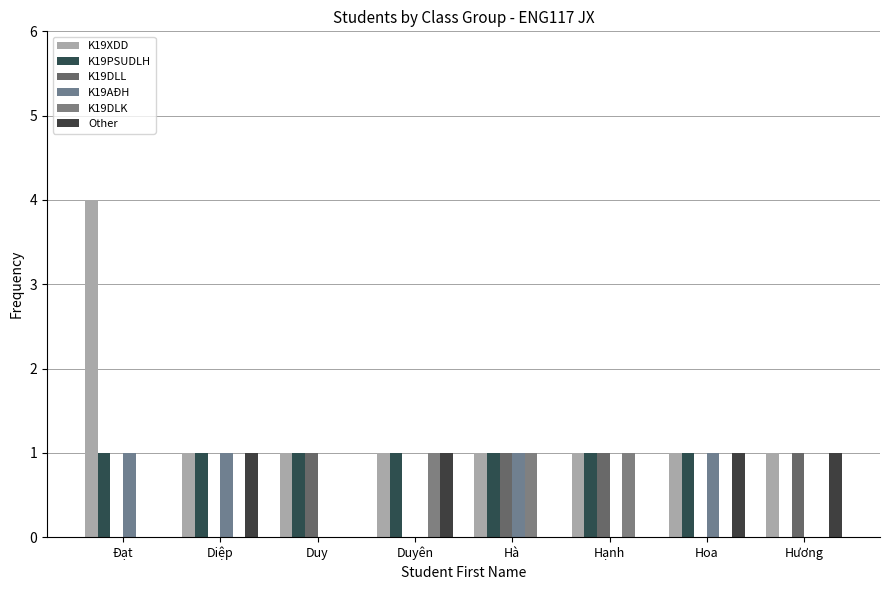

Reading right to left, what are all the values shown in this chart?

K19XDD: Hương=1	Hoa=1	Hạnh=1	Hà=1	Duyên=1	Duy=1	Diệp=1	Đạt=4
K19PSUDLH: Hương=0	Hoa=1	Hạnh=1	Hà=1	Duyên=1	Duy=1	Diệp=1	Đạt=1
K19DLL: Hương=1	Hoa=0	Hạnh=1	Hà=1	Duyên=0	Duy=1	Diệp=0	Đạt=0
K19AĐH: Hương=0	Hoa=1	Hạnh=0	Hà=1	Duyên=0	Duy=0	Diệp=1	Đạt=1
K19DLK: Hương=0	Hoa=0	Hạnh=1	Hà=1	Duyên=1	Duy=0	Diệp=0	Đạt=0
Other: Hương=1	Hoa=1	Hạnh=0	Hà=0	Duyên=1	Duy=0	Diệp=1	Đạt=0